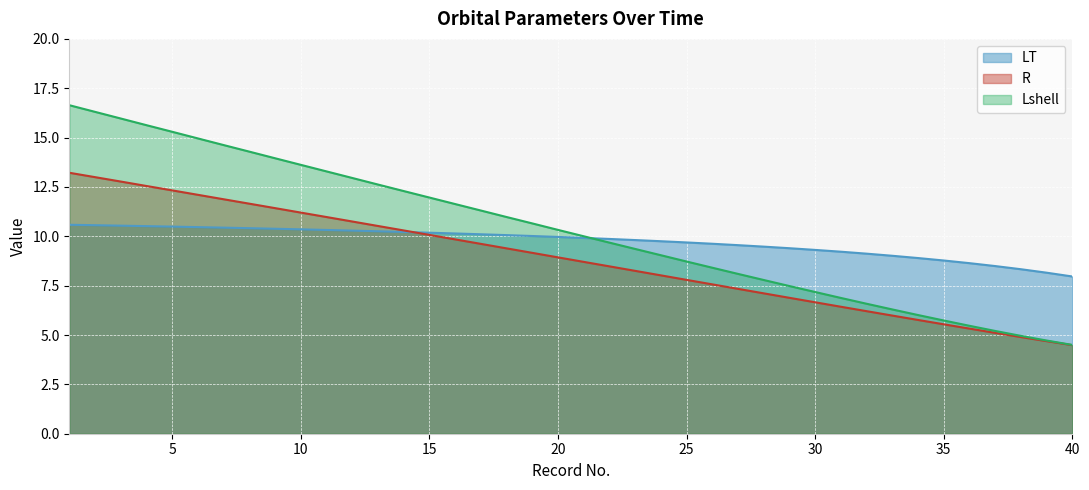

Which category has the lowest value in the R series?

40